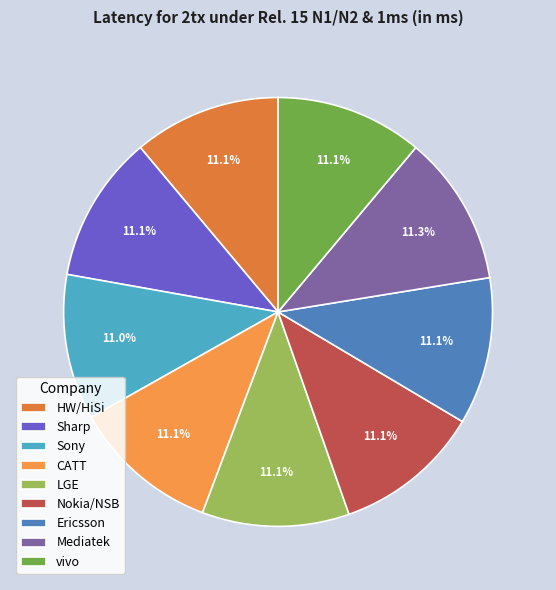

Is it true that CATT is 3% of the pie?

False